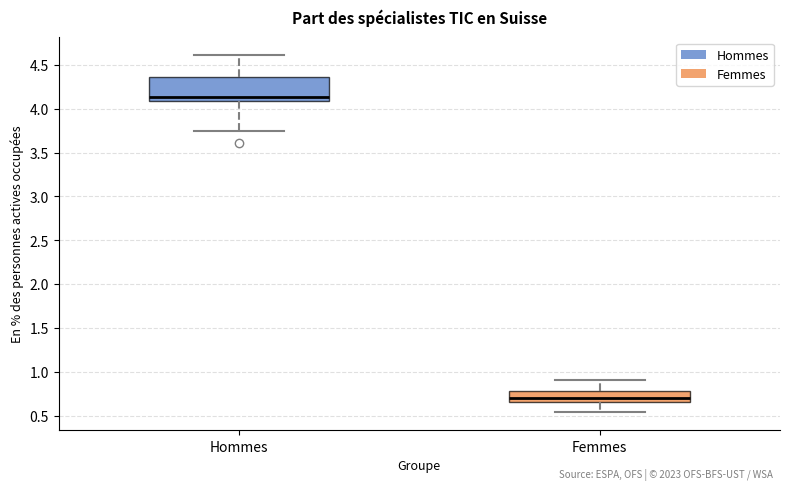

Which box's median line is the highest?

Hommes